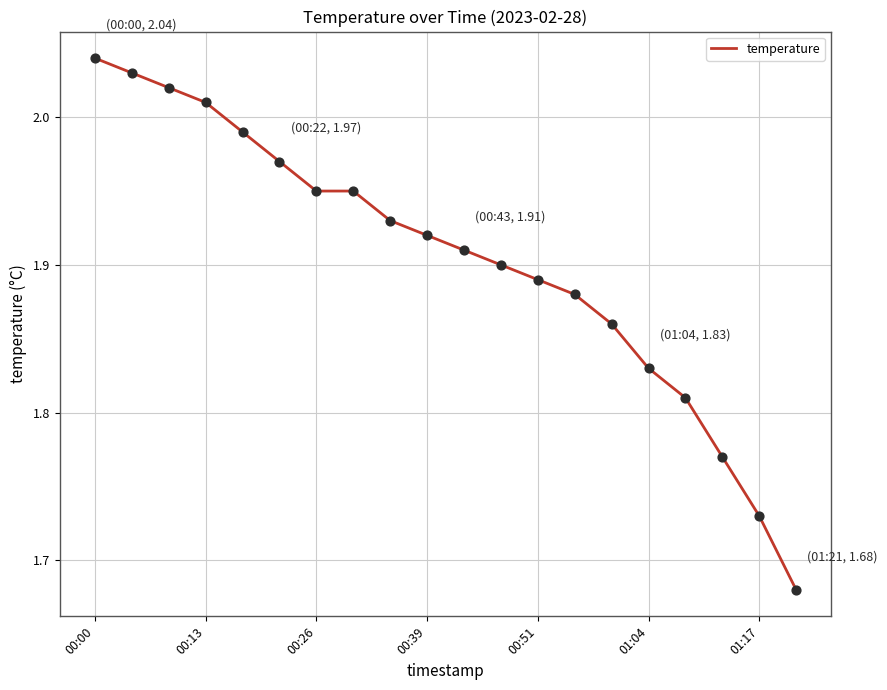

What is the difference between the maximum and minimum values?

0.4